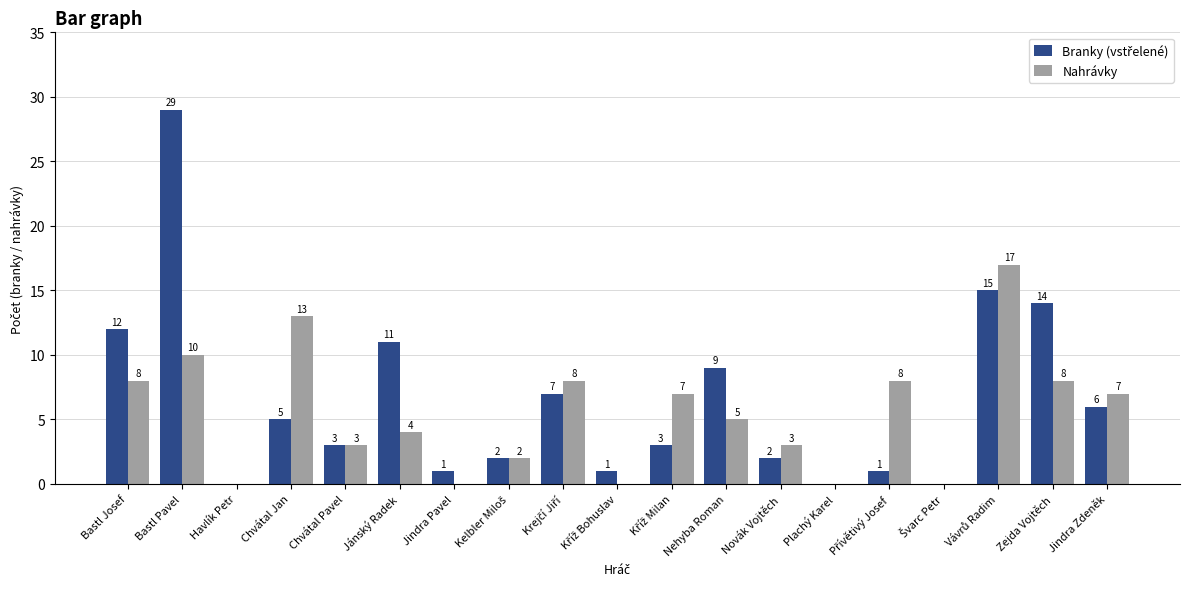

At which category is the sum across all series the highest?

Bastl Pavel